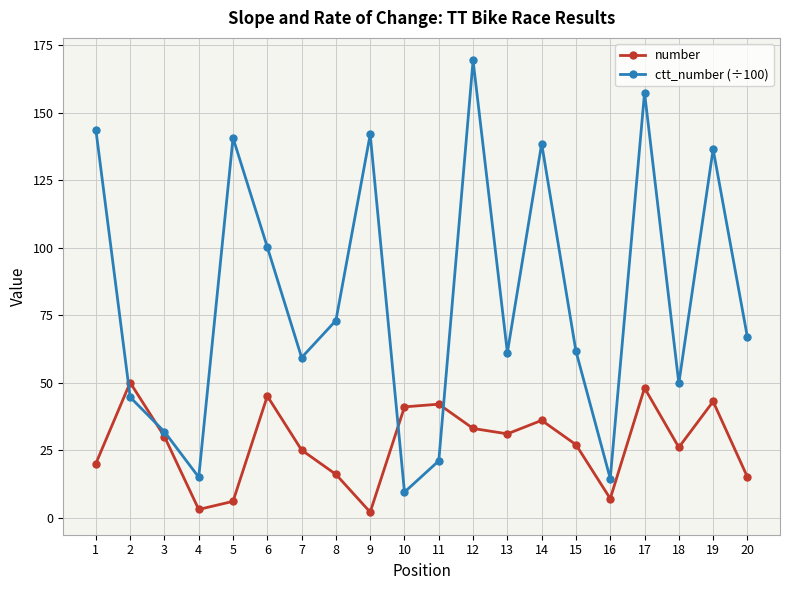

Is the value of number at 13 greater than the value of ctt_number (÷100) at 18?

No